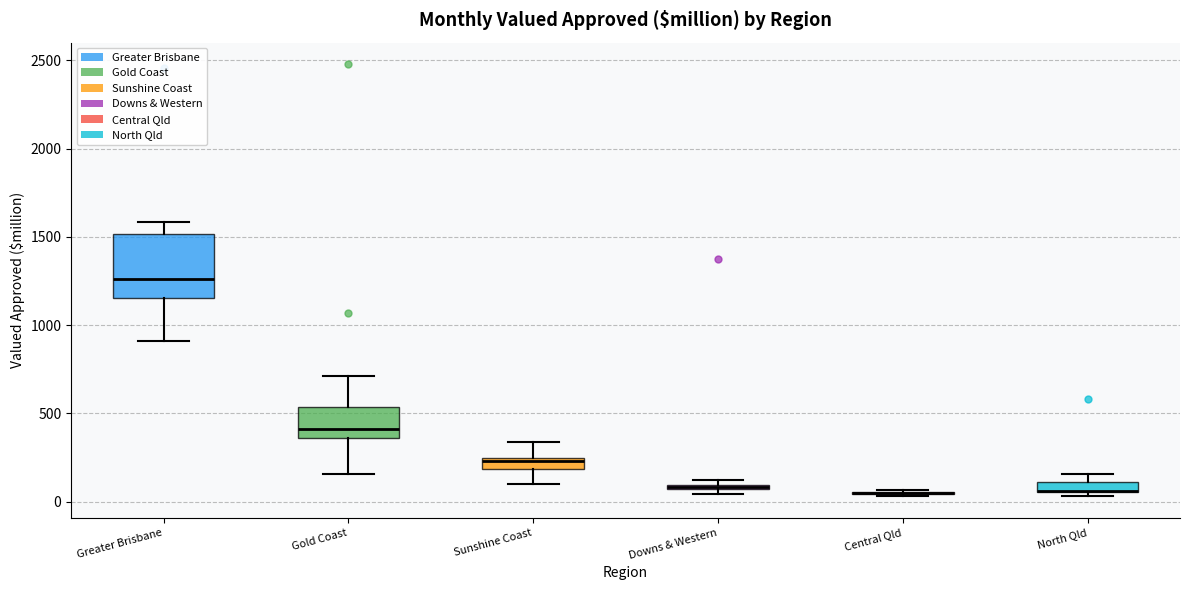

Where is the lower edge of the box for Gold Coast on the y-axis? The values are not printed on the chart, so give them approximately, as read against the axis.

350